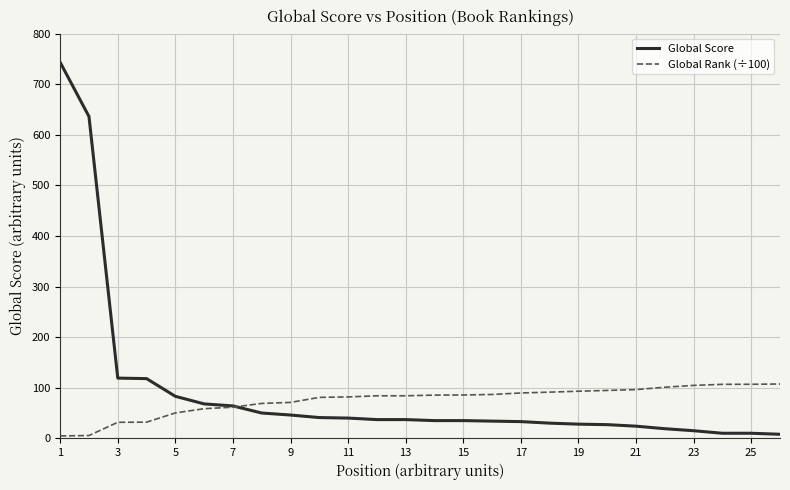

What is the greatest value displayed?

743.0